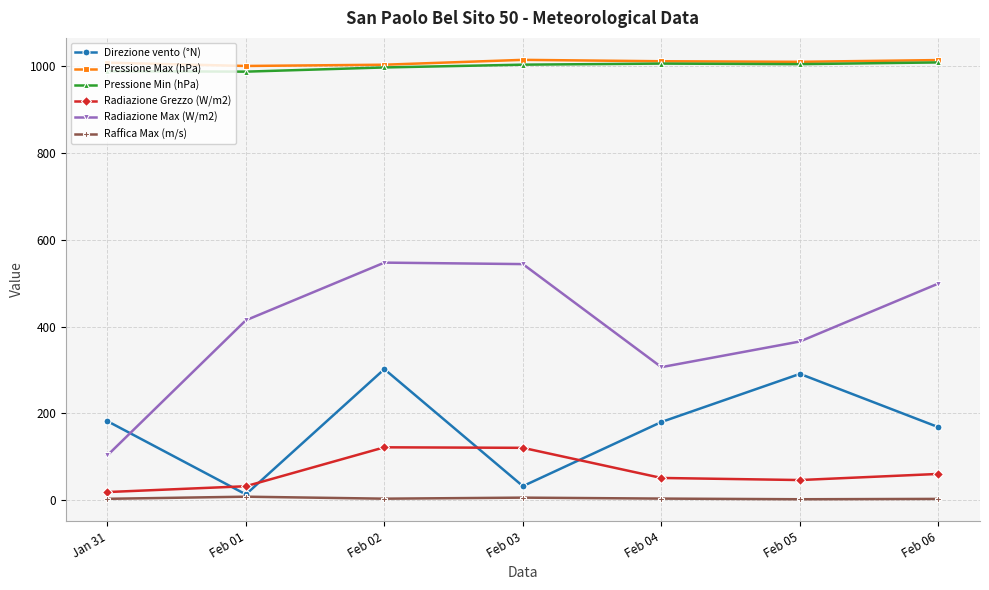

The Radiazione Max (W/m2) series shows 143.2 at Jan 31. True or false?

False